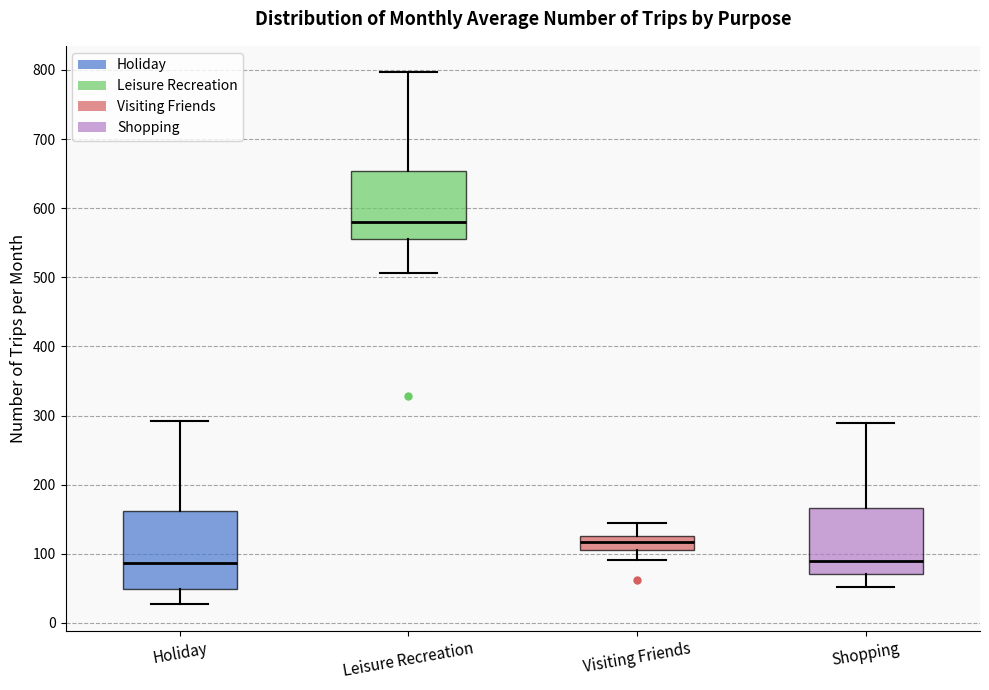

Reading left to right, read every box against the y-axis: the position of its median line, the range the box covers, and the ends of its whiskers. The values are not printed on the chart, so give them approximately, as read against the axis.

Holiday: median 90, box 50 to 160, whiskers 30 to 290
Leisure Recreation: median 580, box 560 to 650, whiskers 510 to 800
Visiting Friends: median 120, box 100 to 130, whiskers 90 to 140
Shopping: median 90, box 70 to 170, whiskers 50 to 290